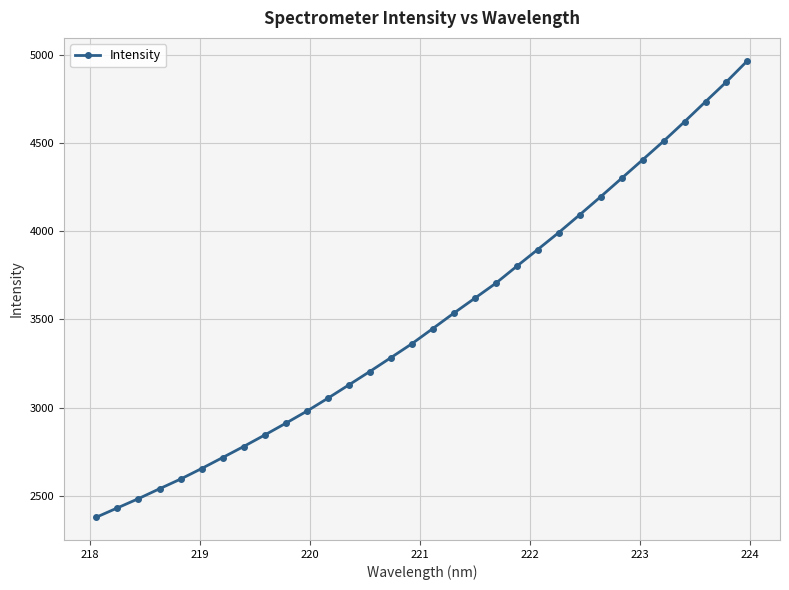

What is the value of the 30th point from the left?

4736.8